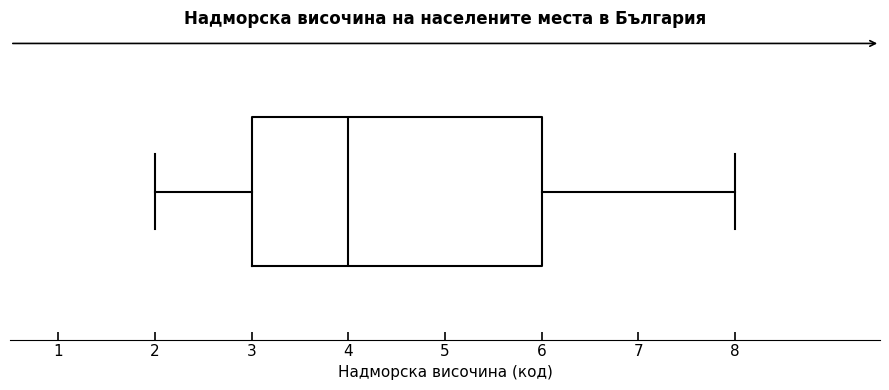

Transcribe this box plot: give where the median line is, the range the box spans, and where the two whiskers end, as read against the x-axis. The values are not printed on the chart, so give them approximately, as read against the axis.

median 4, box 3 to 6, whiskers 2 to 8